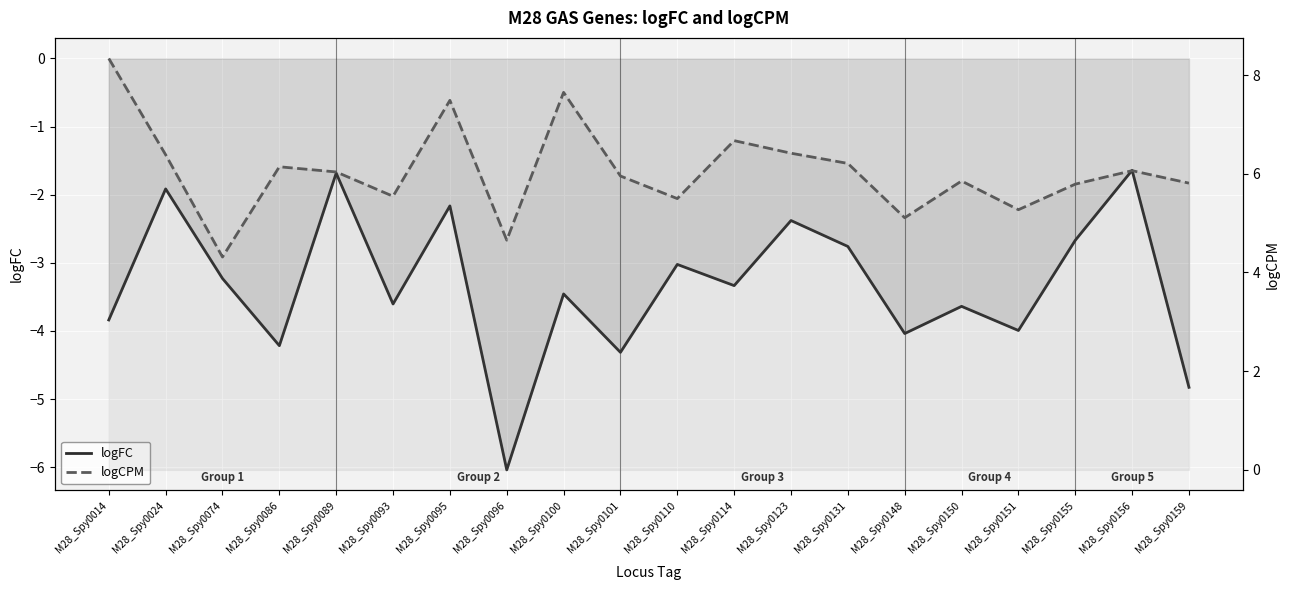

What is the difference between the maximum and minimum values in the logFC series?

4.4